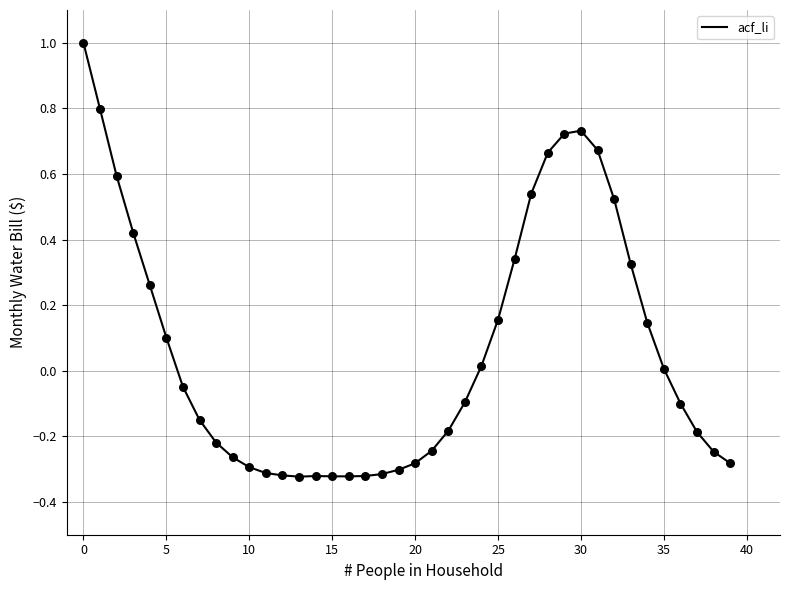

What is the difference between the maximum and minimum values?

1.3